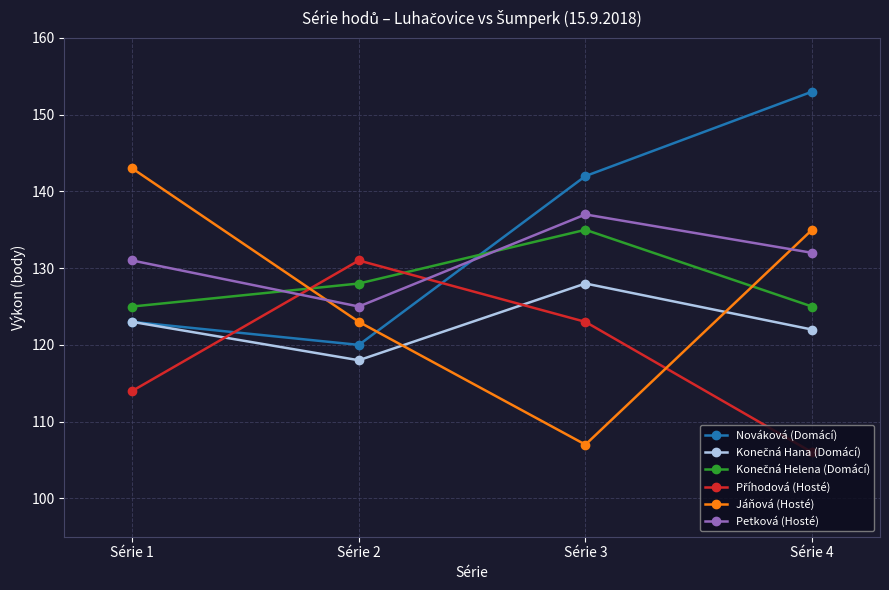

Which series changed the most between Série 2 and Série 4?

Nováková (Domácí)